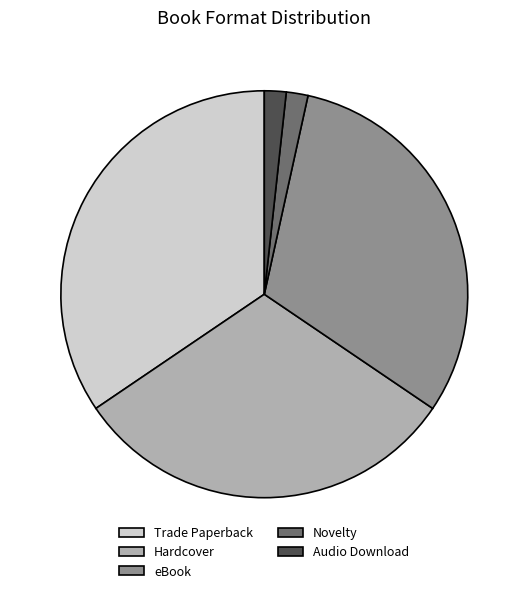

True or false: eBook accounts for 31% of the total.

True